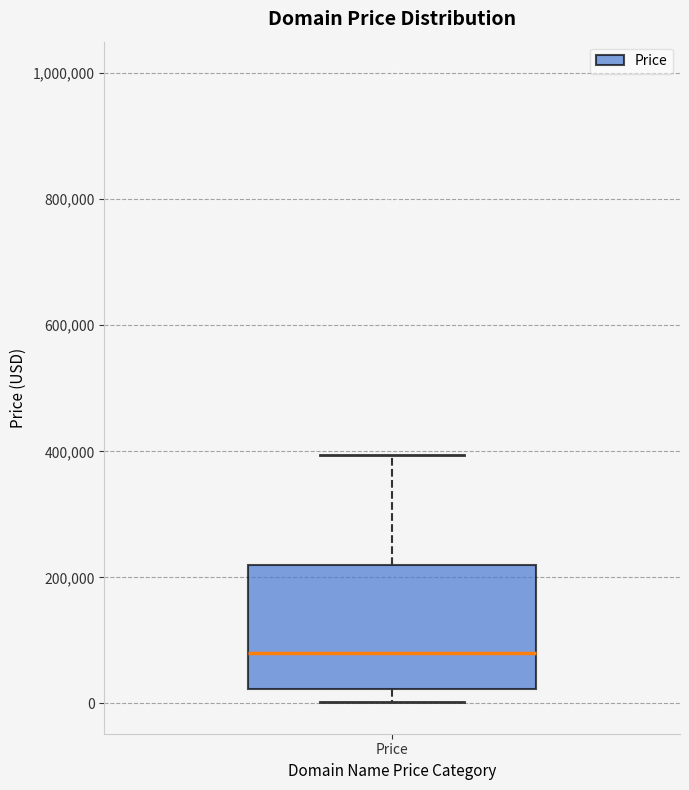

Read this box plot against the y-axis: the position of the median line, the range covered by the box, and the ends of both whiskers. The values are not printed on the chart, so give them approximately, as read against the axis.

median 80000, box 20000 to 220000, whiskers 0 to 400000